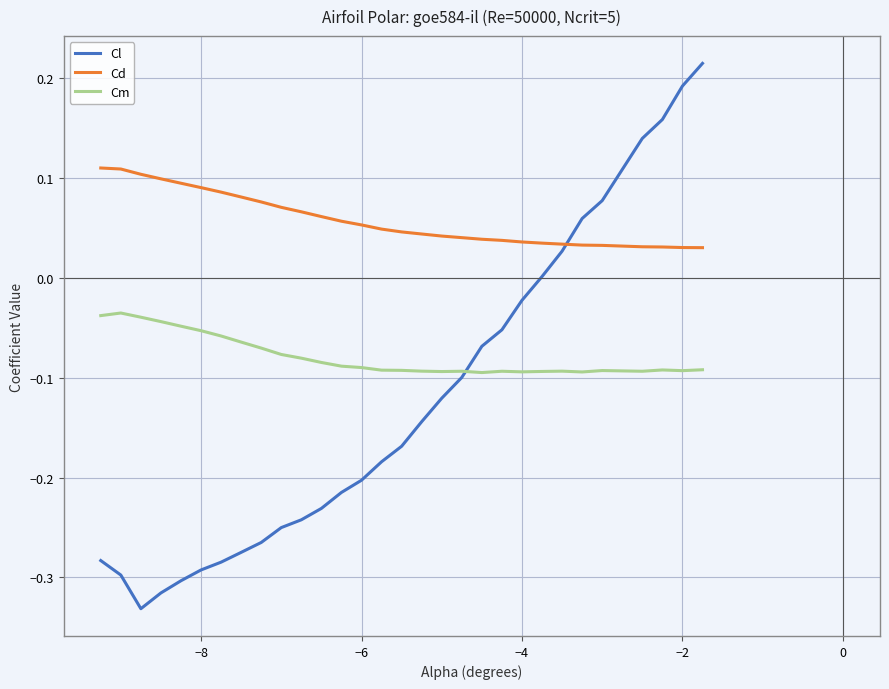

True or false: Cl and Cd cross at least once.

True